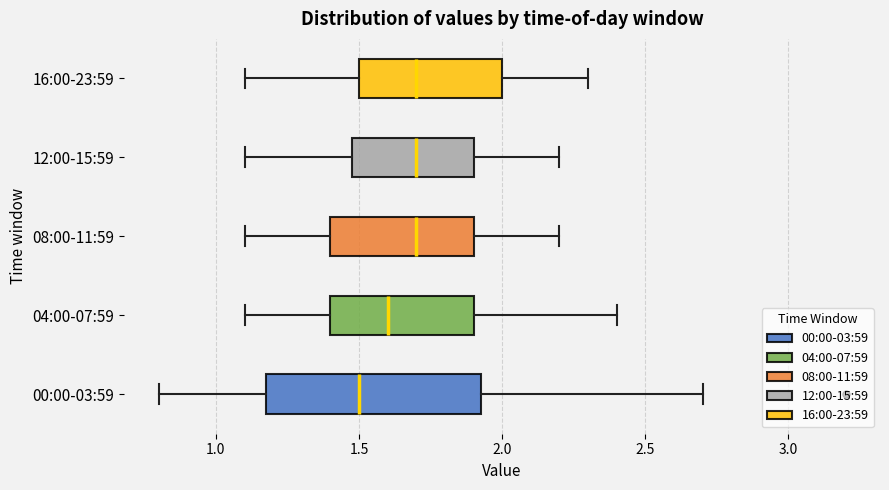

Comparing the boxes themselves (not the whiskers), which one is the widest?

00:00-03:59